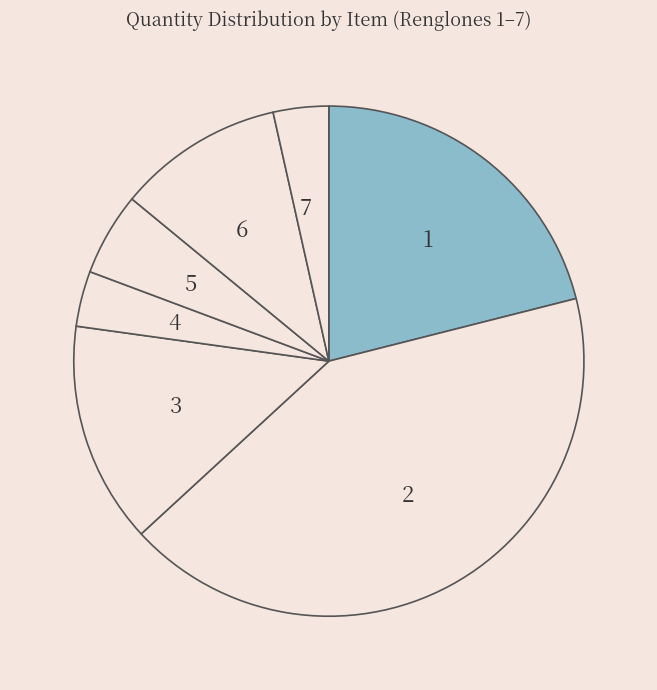

Do 2 and 5 together represent more than half of the pie?

No